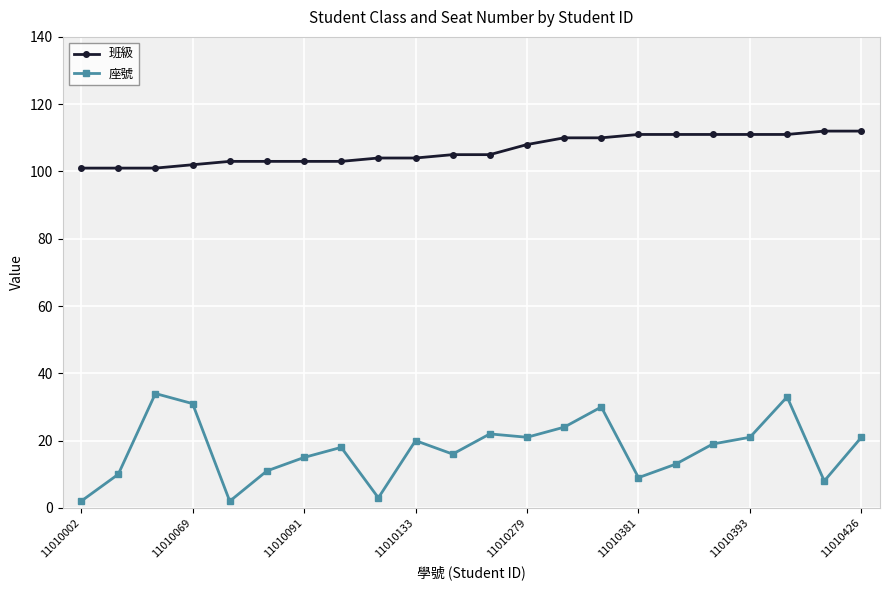

What is the maximum value shown in the chart?

112